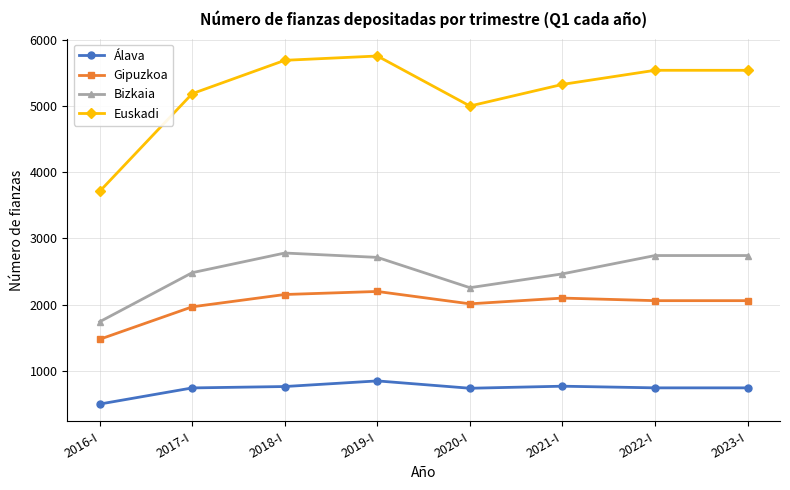

At 2020-I, list the series in order from smallest to largest.

Álava, Gipuzkoa, Bizkaia, Euskadi